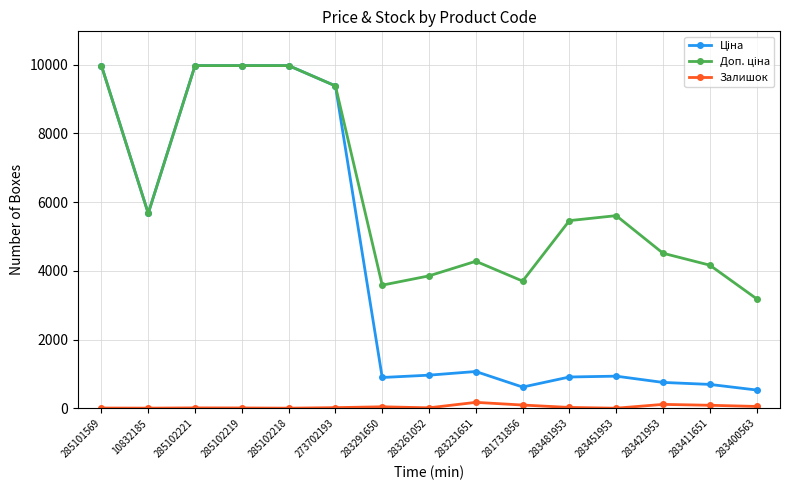

At how many categories does at least one series exceed 6932?

5